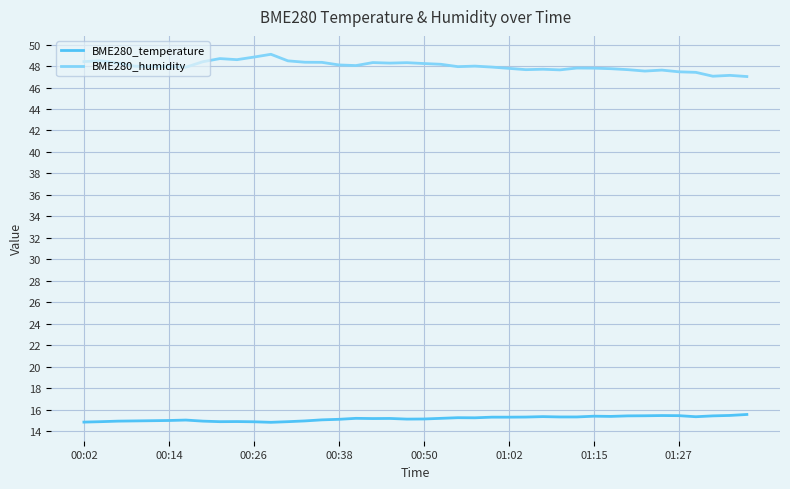

Which series has the largest total across all categories?

BME280_humidity